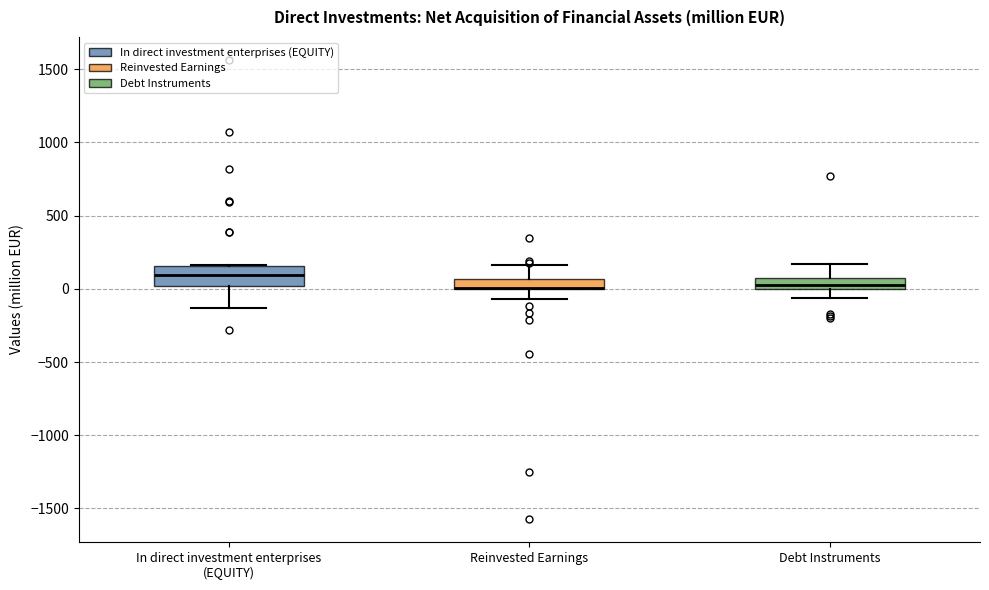

Comparing the boxes themselves (not the whiskers), which one is the tallest?

In direct investment enterprises (EQUITY)